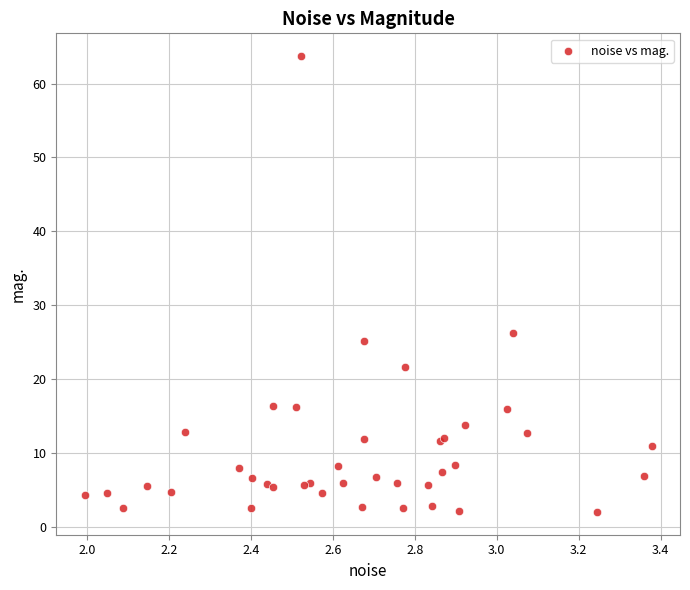

What Y value in the scatter plot is closest to 32?

26.3